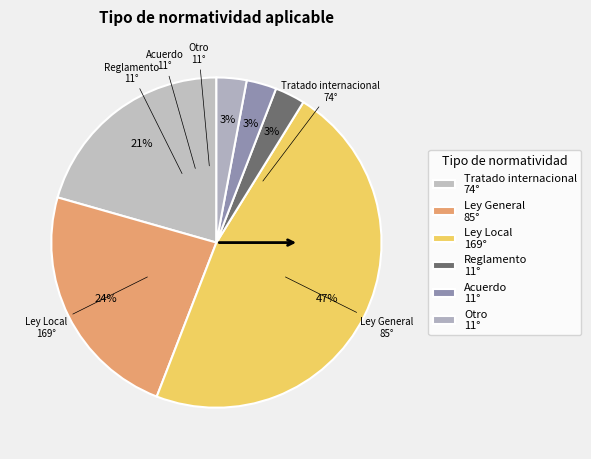

How many segments does this pie chart have?

6